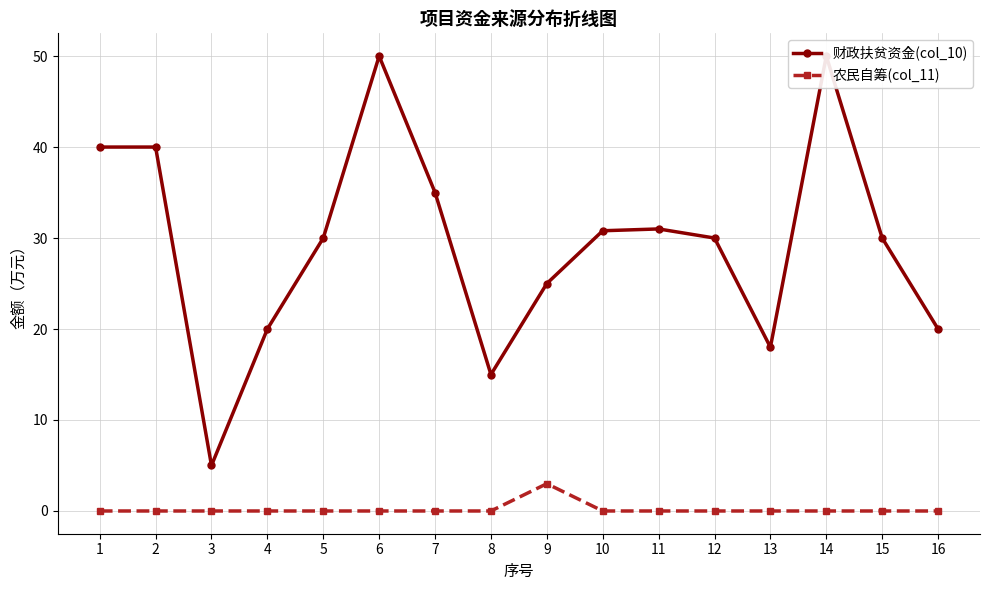

How many series are shown in this chart?

2